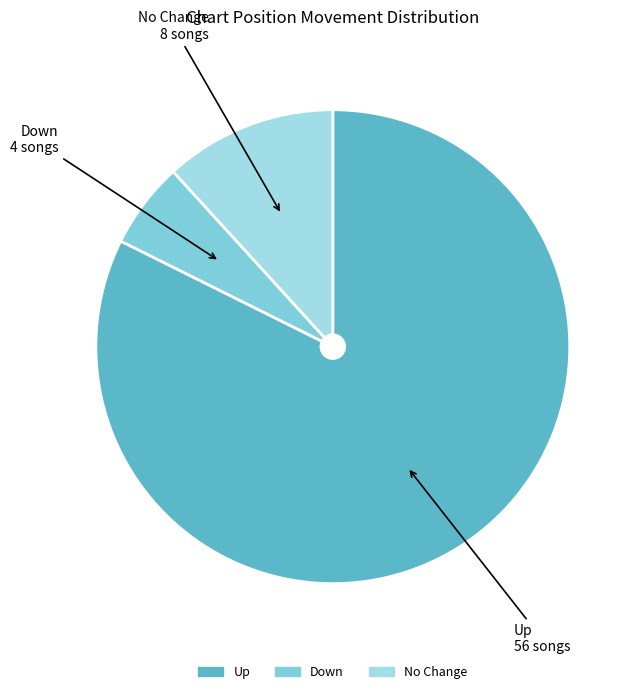

Which slice is the smallest?

down